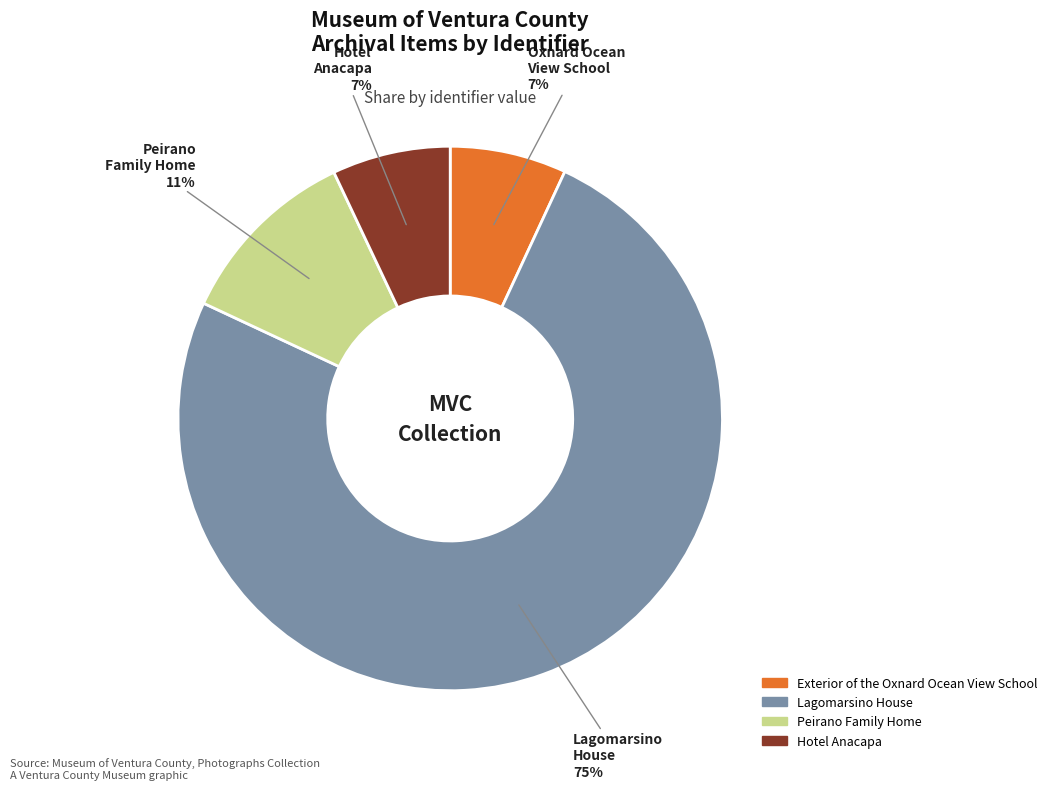

Which slice represents more than half of the pie?

Lagomarsino House